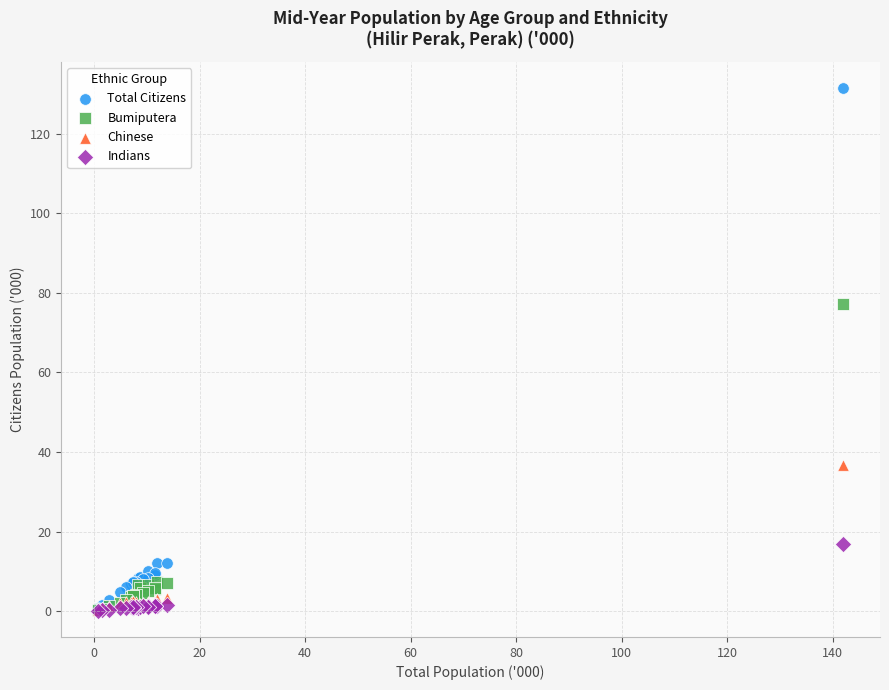

What are all the series names shown in the legend?

Total Citizens, Bumiputera, Chinese, Indians